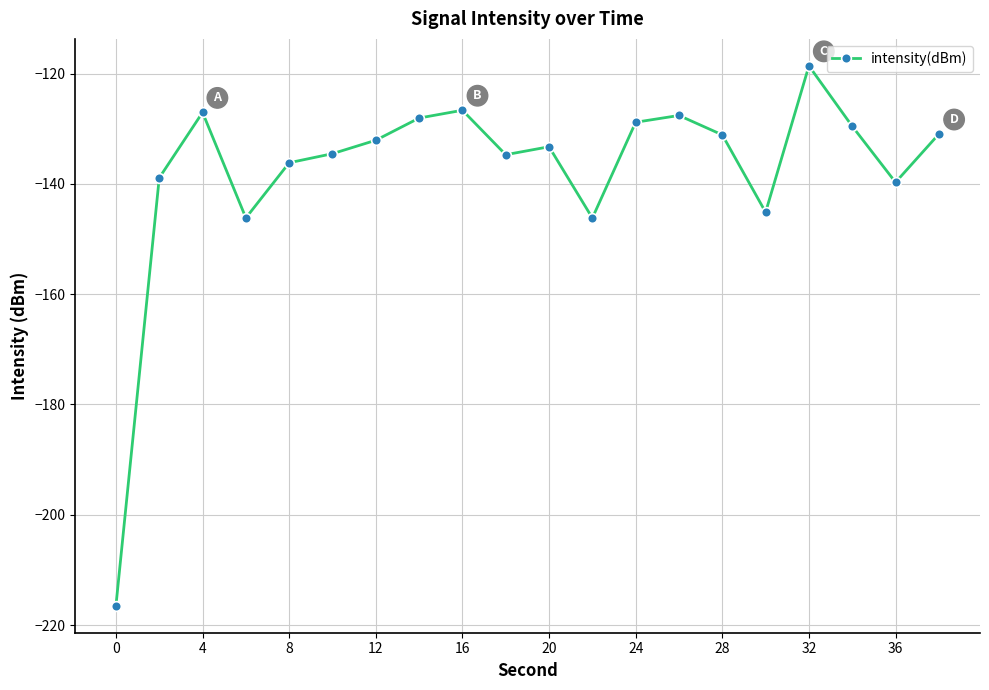

How many categories are shown in the chart?

20